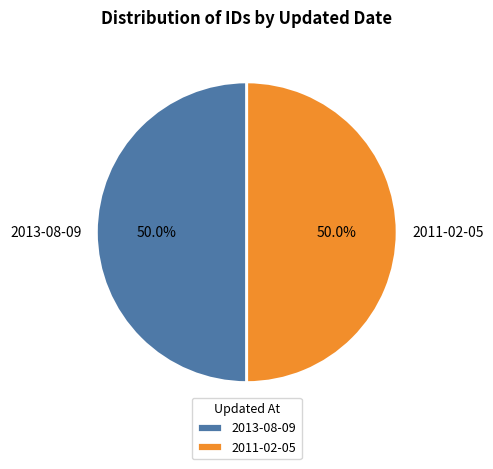

What percentage is the 2011-02-05 slice, to the nearest percent?

50%